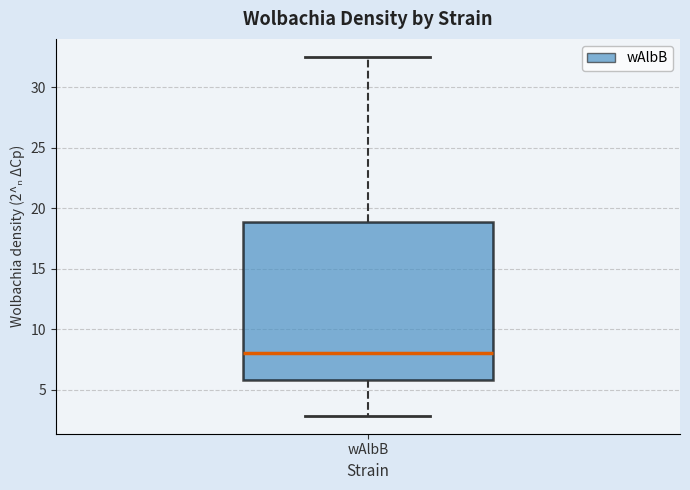

Transcribe this box plot: give where the median line is, the range the box spans, and where the two whiskers end, as read against the y-axis. The values are not printed on the chart, so give them approximately, as read against the axis.

median 8.0, box 6.0 to 19.0, whiskers 3.0 to 32.5